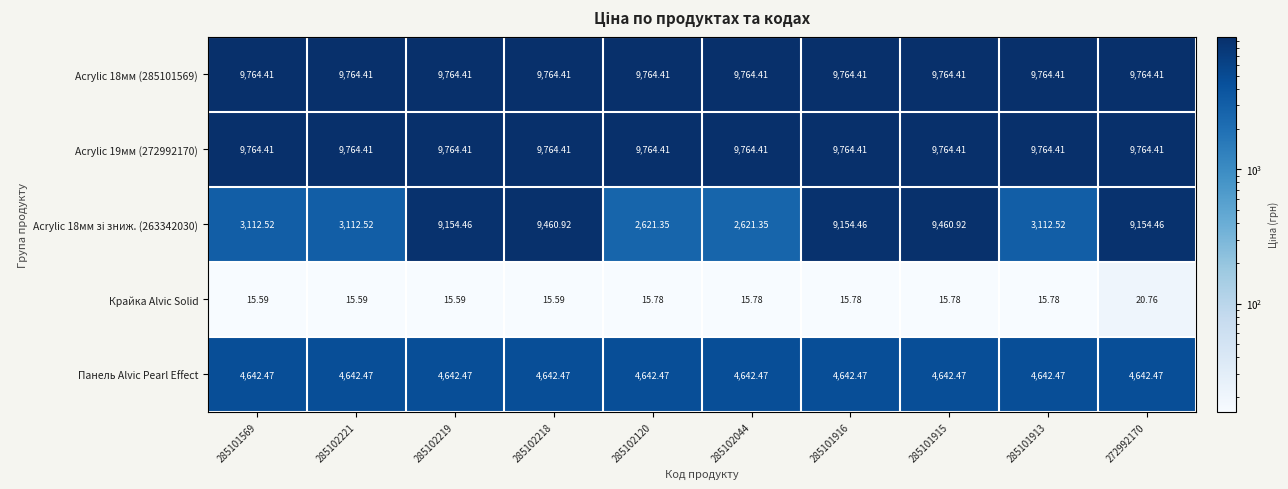

Is the value of Acrylic 18мм (285101569) at 285102219 greater than the value of Панель Alvic Pearl Effect at 285102219?

Yes